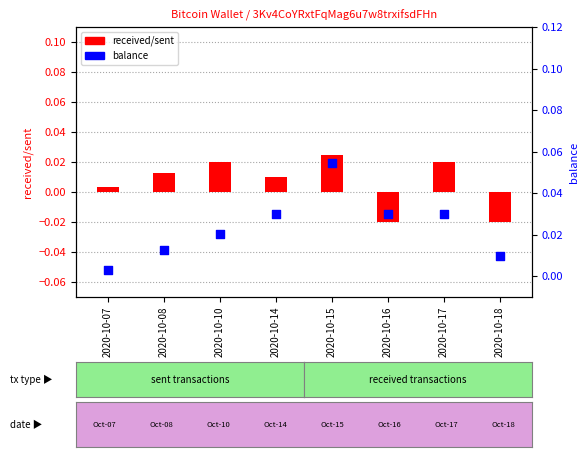

What is the total value across all series at 2020-10-15?

0.1